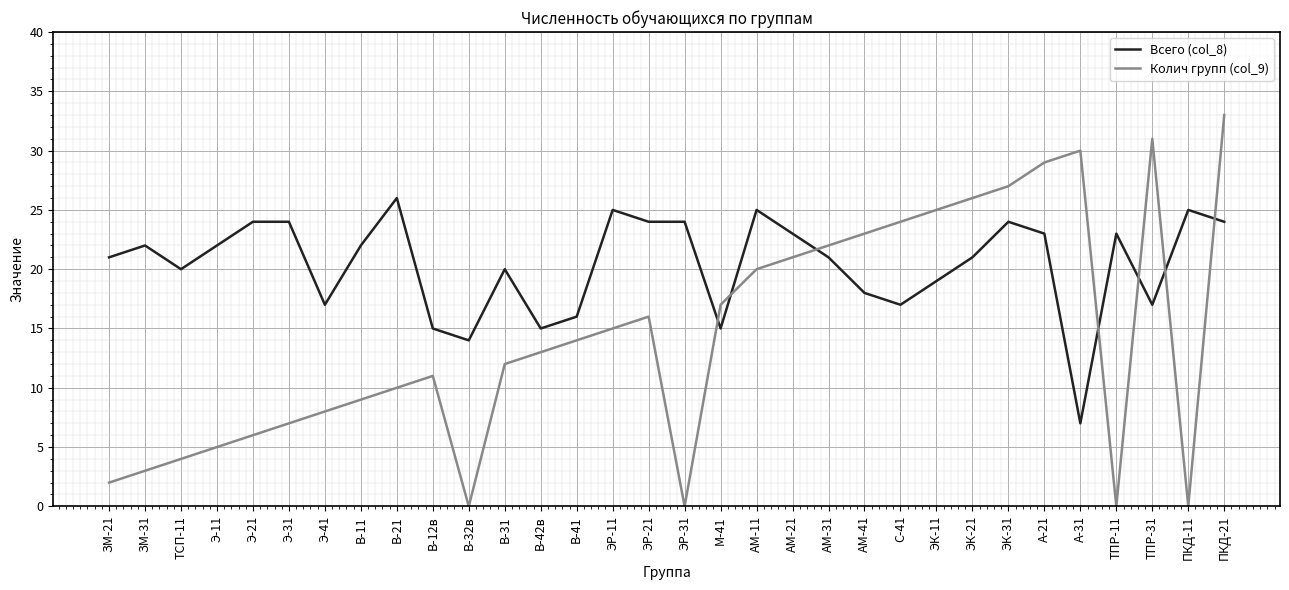

At which category is the sum across all series the highest?

ПКД-21